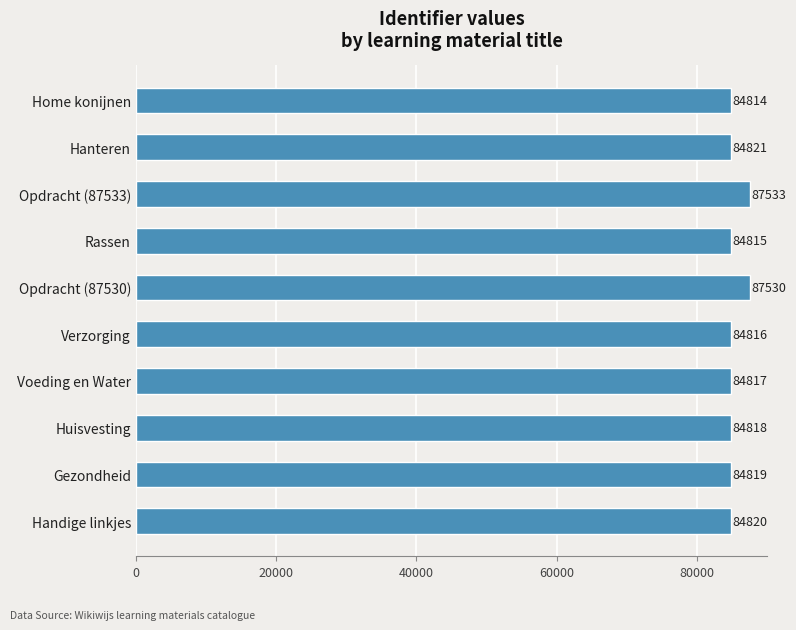

What is the label of the 9th bar from the top?

Gezondheid